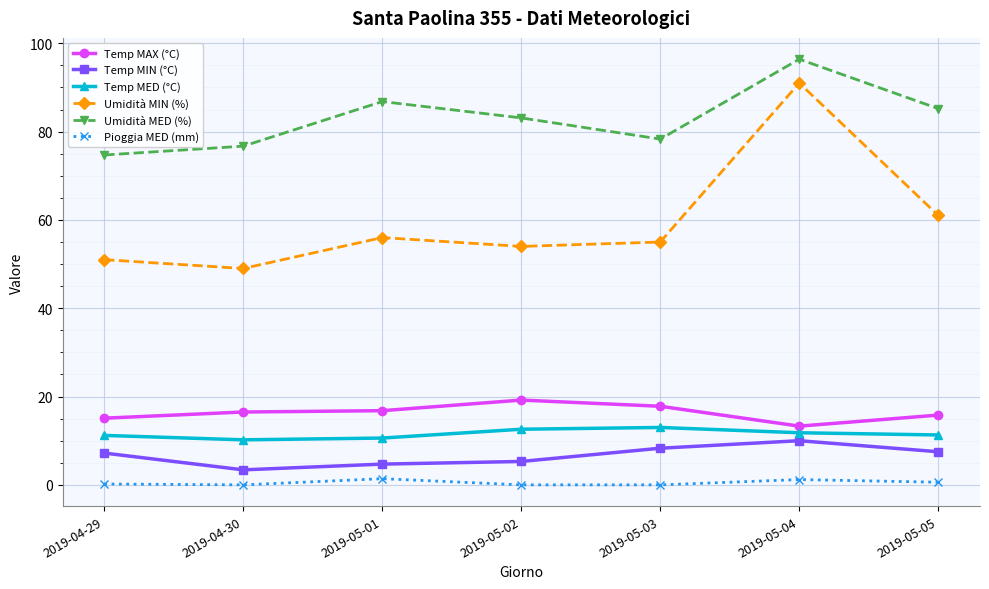

What is the difference between the highest and lowest values at 2019-05-04?

95.2